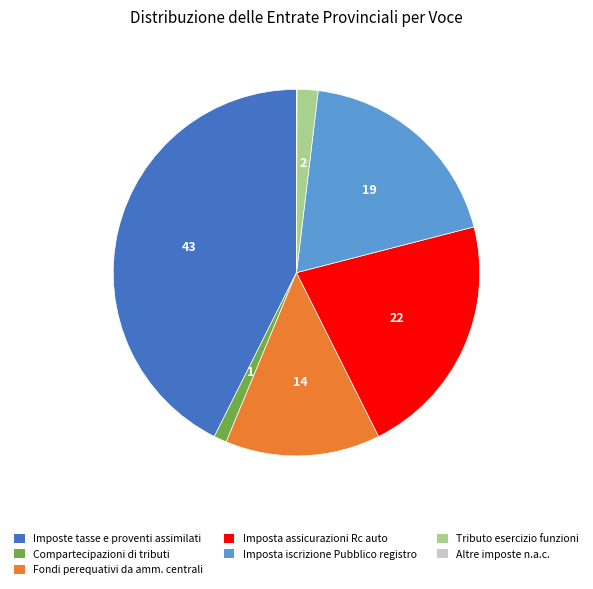

Combined, do Imposta iscrizione Pubblico registro and Fondi perequativi da amm. centrali account for over 50%?

No